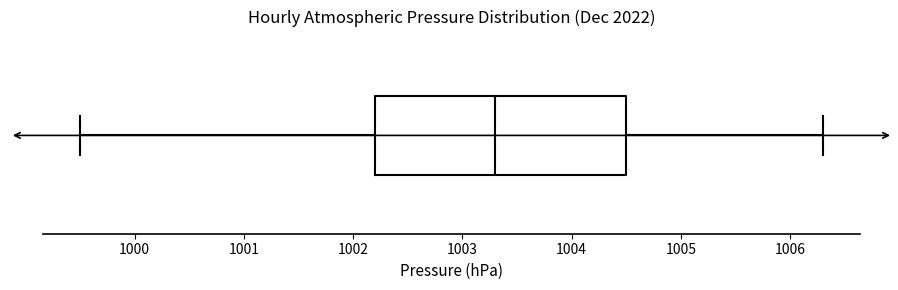

Where is the left edge of the box on the x-axis? The values are not printed on the chart, so give them approximately, as read against the axis.

1002.2